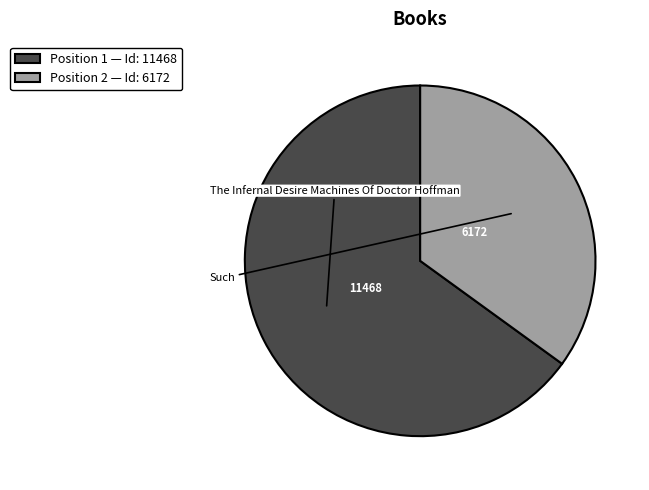

True or false: Position 2 — Id: 6172 accounts for 29% of the total.

False